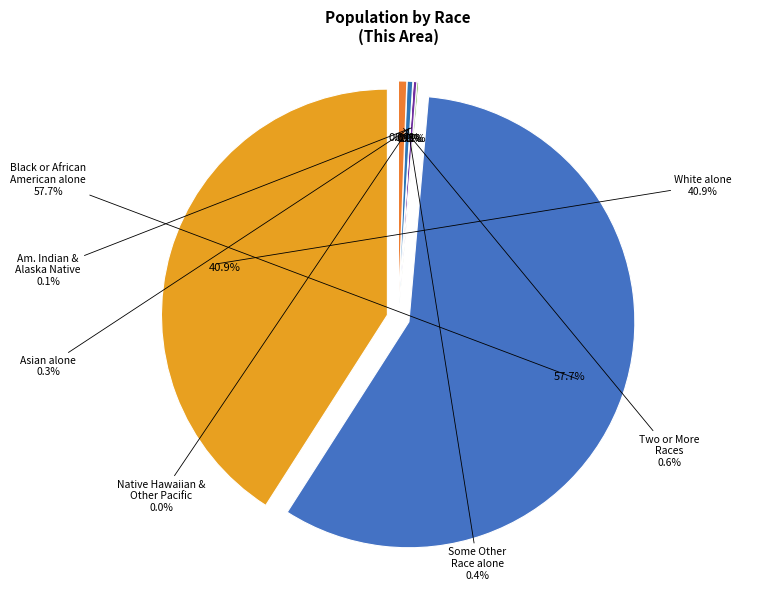

Which slice is the largest?

Black or African American alone